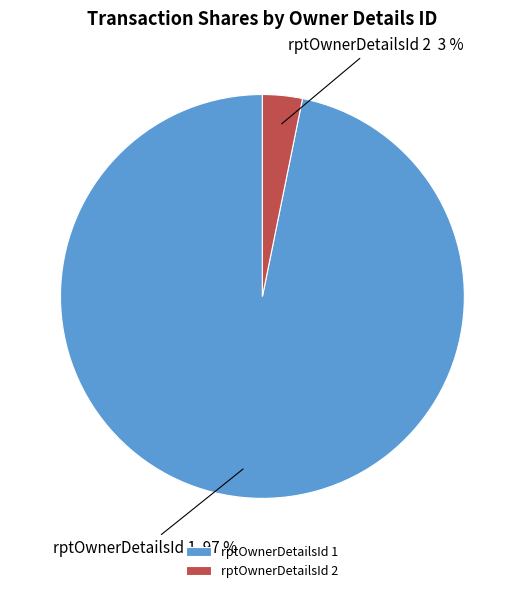

Which slice is the smallest?

rptOwnerDetailsId 2